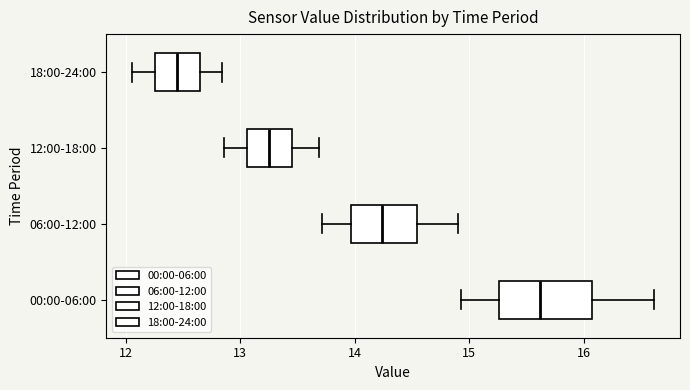

Which box's median line is the furthest to the left?

18:00-24:00